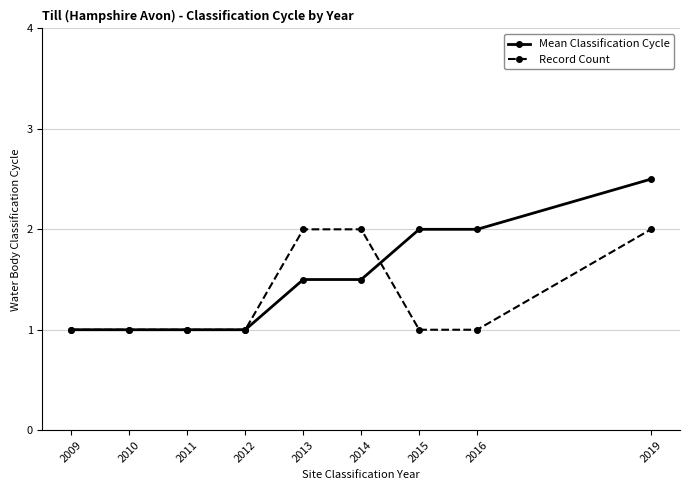

Is it true that Record Count equals 1.3 at 2016?

False